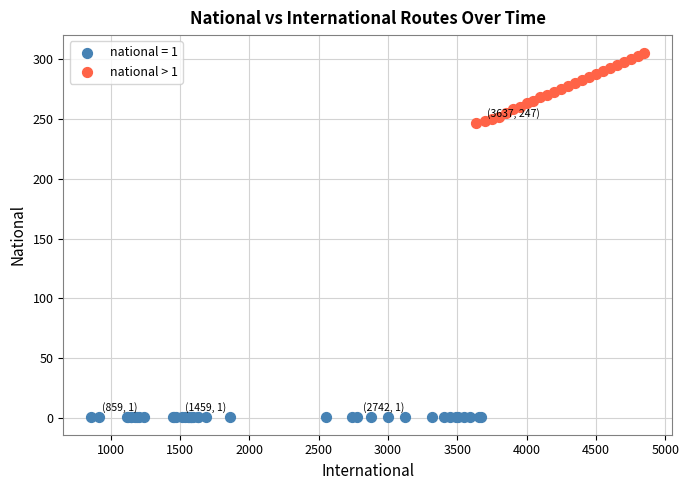

Which series reaches the maximum Y coordinate?

national > 1